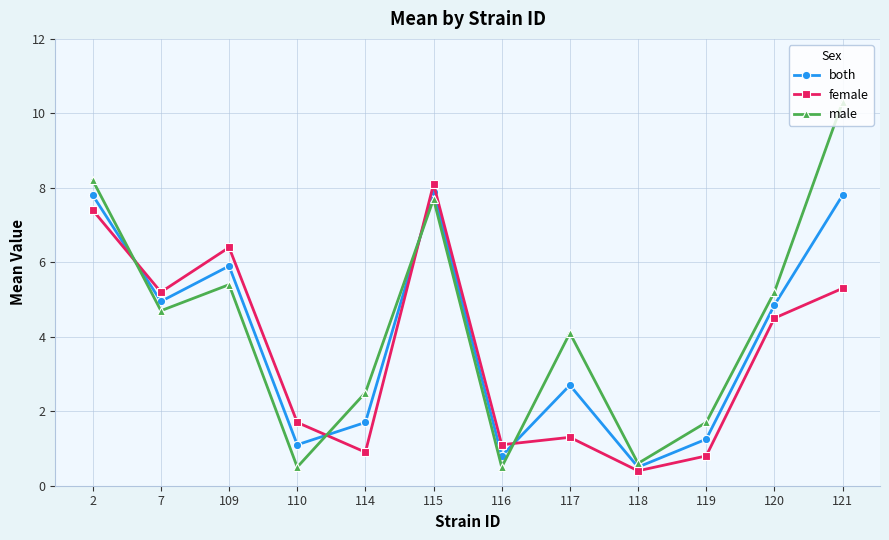

How many lines are shown in the chart?

3